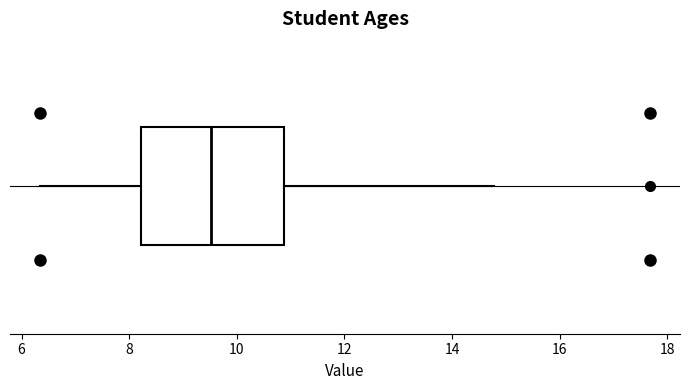

Where is the right edge of the box on the x-axis? The values are not printed on the chart, so give them approximately, as read against the axis.

10.8